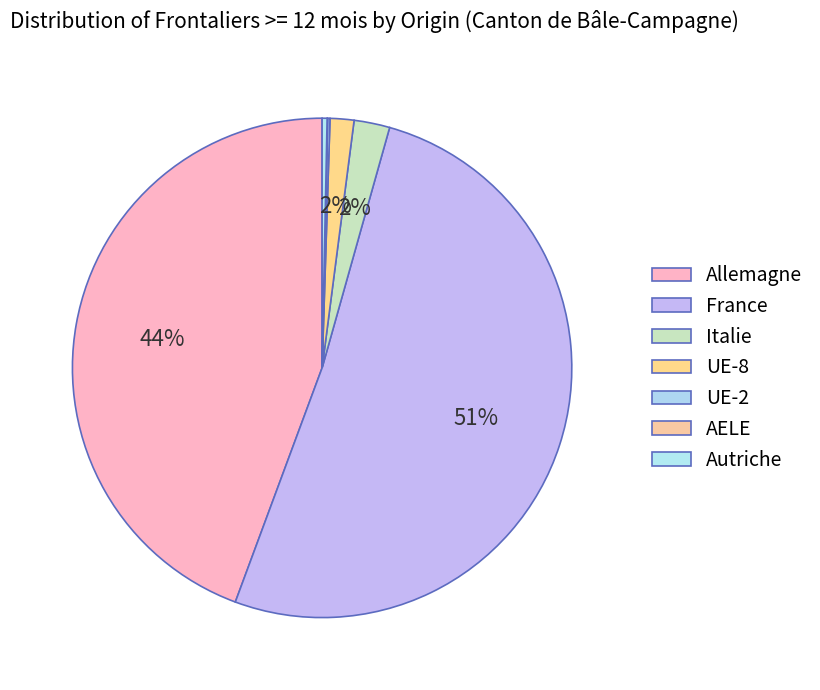

To the nearest percent, what is the average slice percentage?

14%